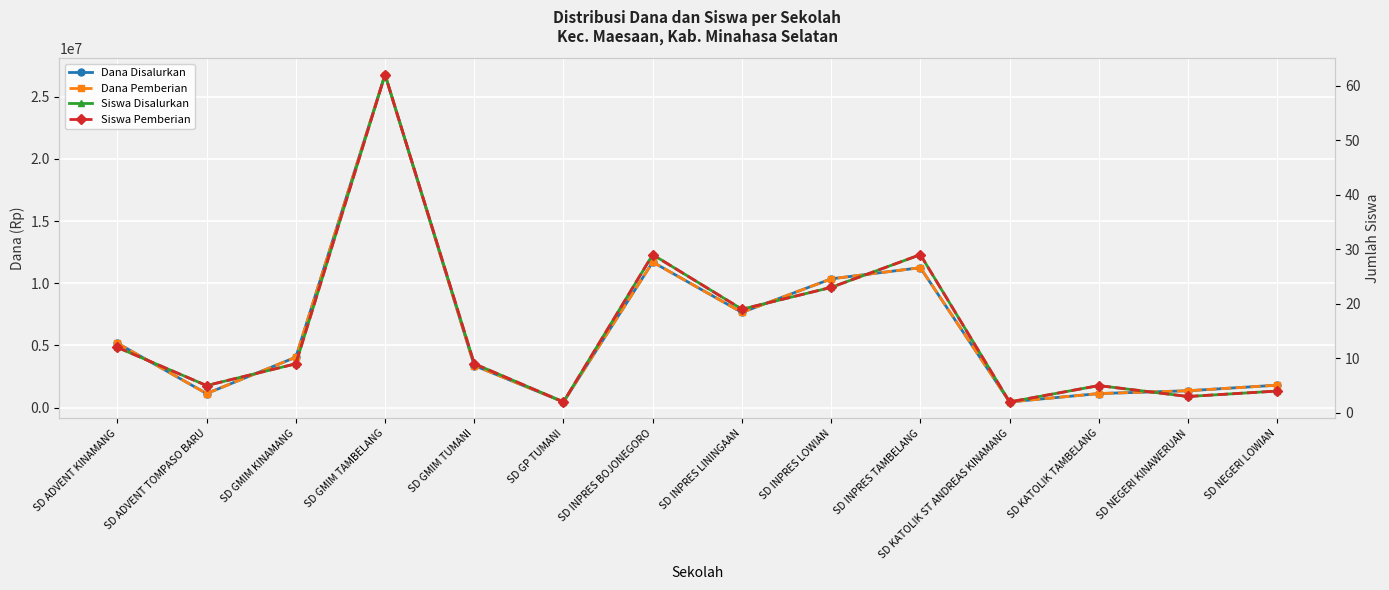

What is the spread (max minus min) of values at SD INPRES TAMBELANG?

11249971